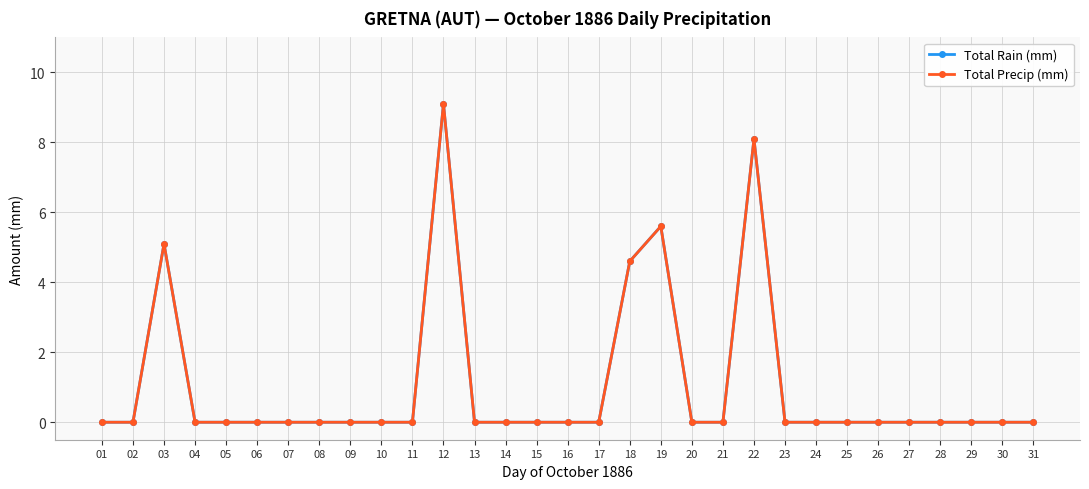

True or false: Total Rain (mm) has a value of 0.0 at 02.

True